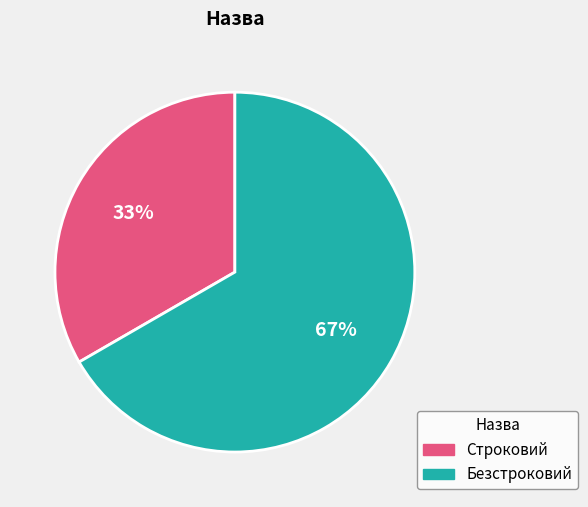

Between Строковий and Безстроковий, which is larger?

Безстроковий